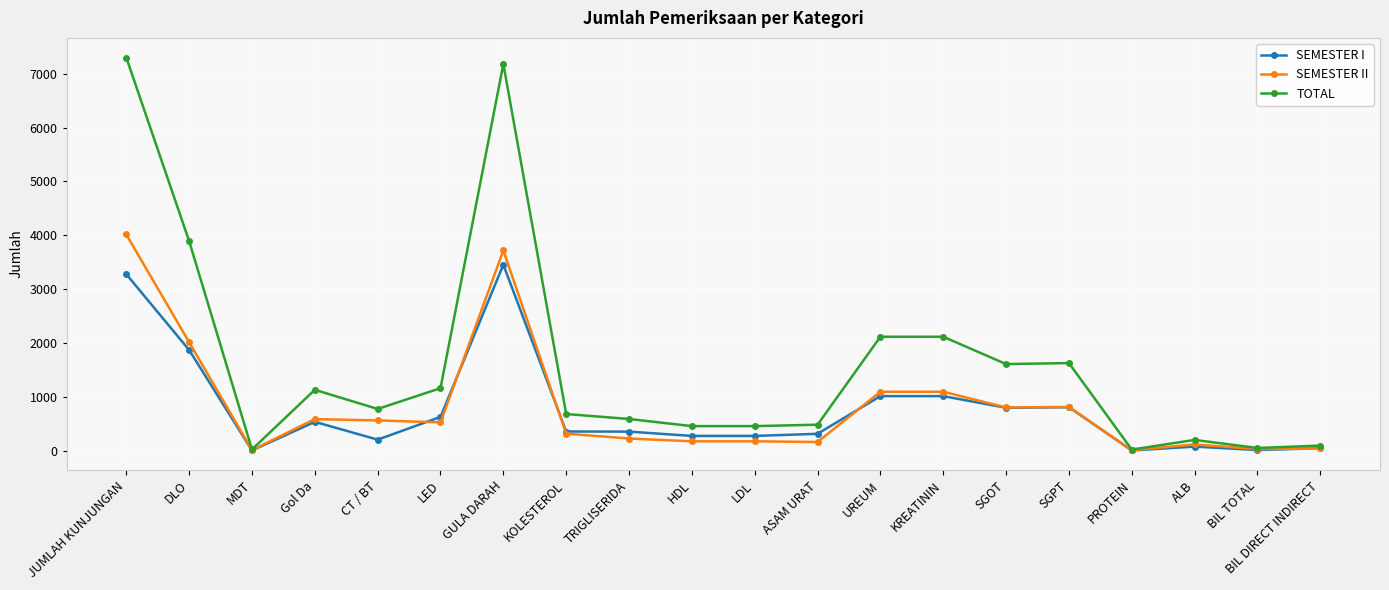

What are all the series names shown in the legend?

SEMESTER I, SEMESTER II, TOTAL